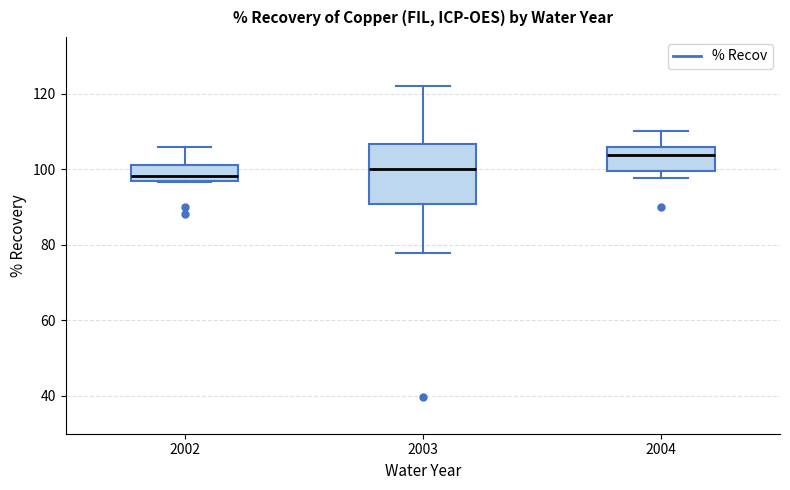

Reading left to right, read every box against the y-axis: the position of its median line, the range the box covers, and the ends of its whiskers. The values are not printed on the chart, so give them approximately, as read against the axis.

2002: median 98, box 96 to 100, whiskers 96 to 106
2003: median 100, box 90 to 106, whiskers 78 to 122
2004: median 104, box 100 to 106, whiskers 98 to 110